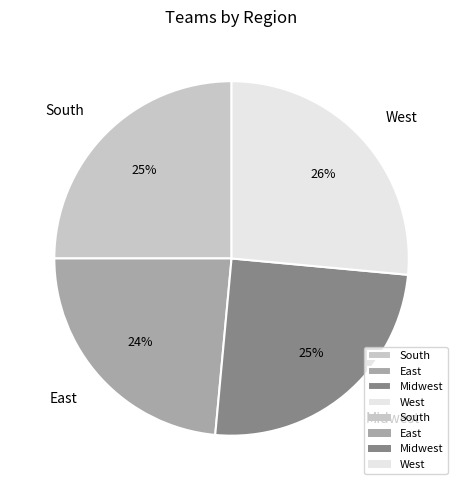

Which has a higher value, Midwest or West?

West